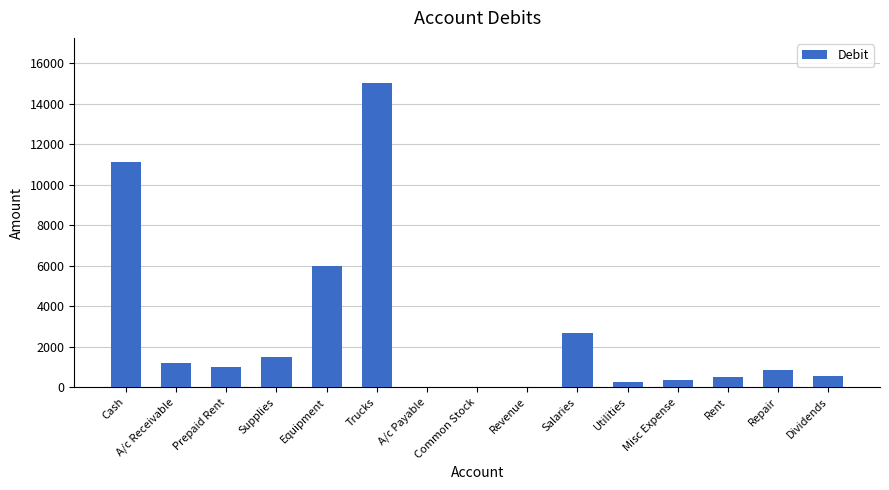

What is the sum of all values?

41050